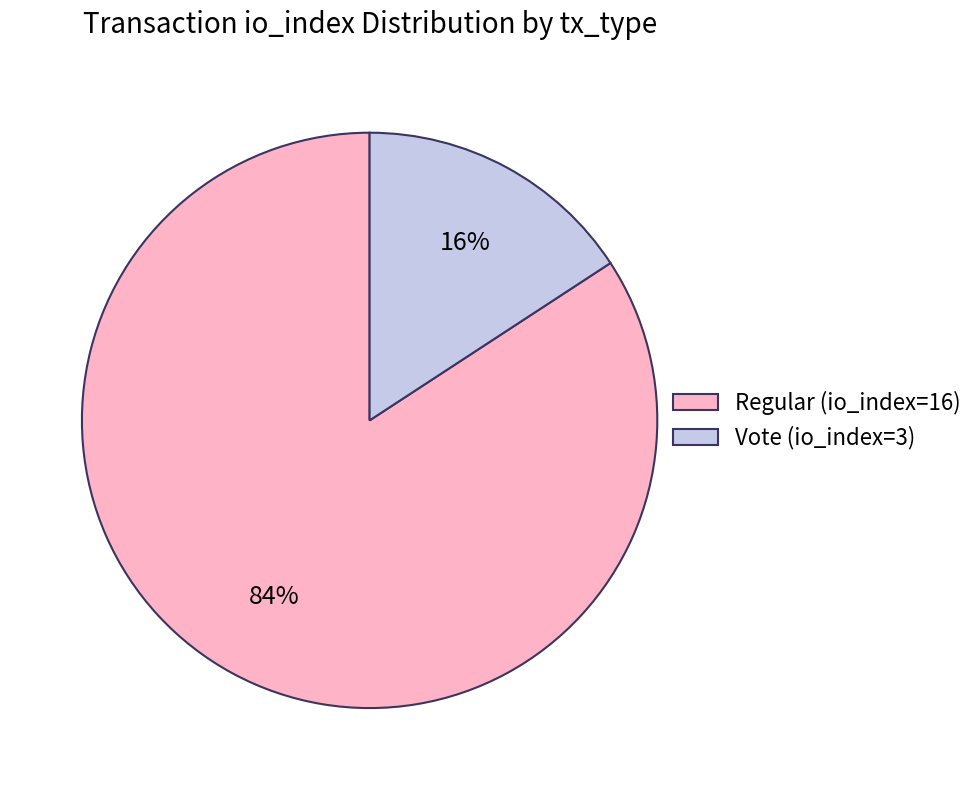

What percentage is the Regular (io_index=16) slice, to the nearest percent?

84%